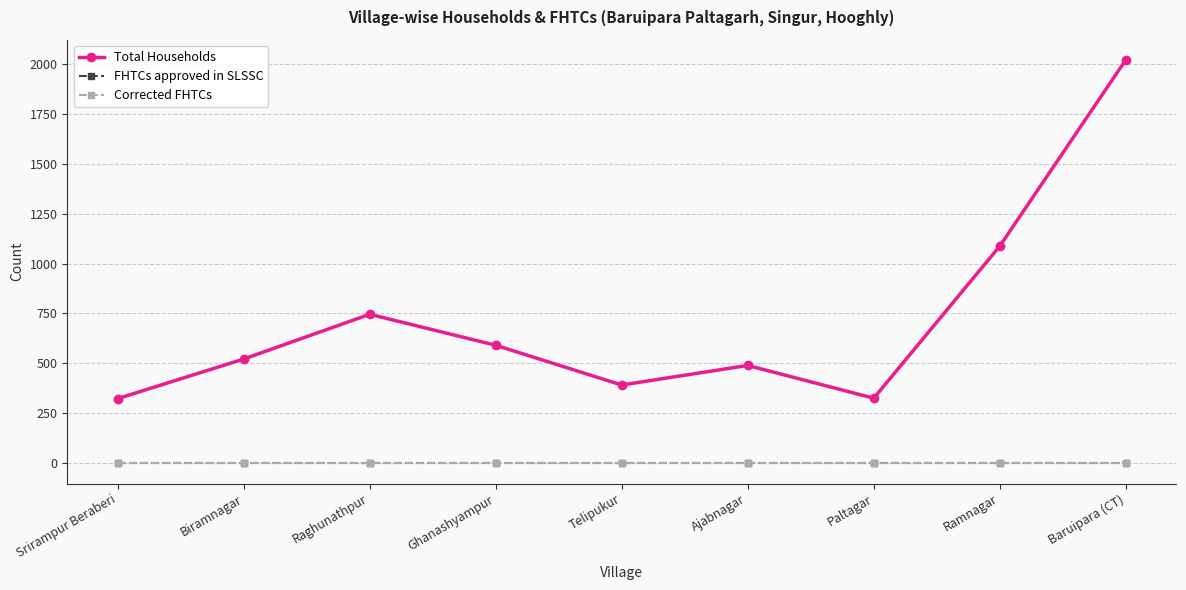

Is this an area chart (filled region under the line)?

No